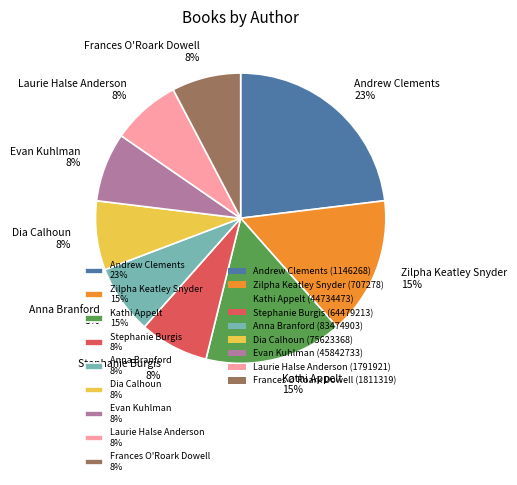

Is the sum of Andrew Clements 23% and Frances O'Roark Dowell 8% greater than half?

No